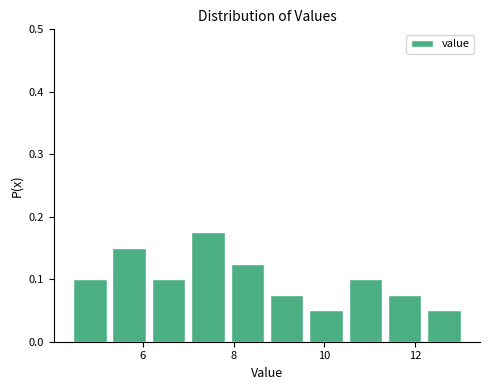

What is the height of the bar covering 9.6 to 10.4 on the x-axis? Neither the bar edges nor the heights are printed on the chart, so give them approximately, as read against the axes.

0.05